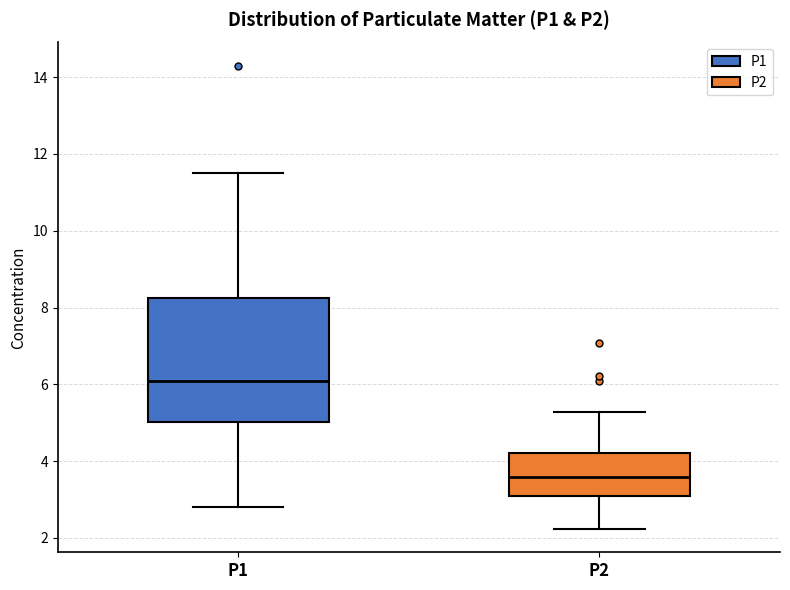

Reading left to right, read every box against the y-axis: the position of its median line, the range the box covers, and the ends of its whiskers. The values are not printed on the chart, so give them approximately, as read against the axis.

P1: median 6.2, box 5.0 to 8.2, whiskers 2.8 to 11.6
P2: median 3.6, box 3.0 to 4.2, whiskers 2.2 to 5.2